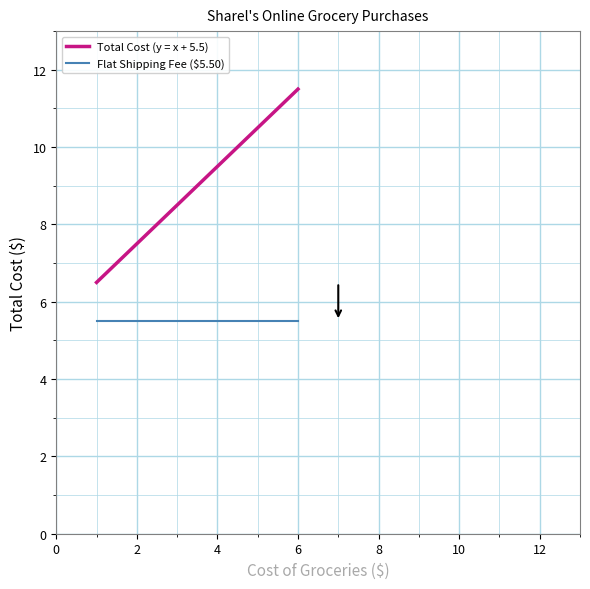

Which series has the largest total across all categories?

Total Cost (y = x + 5.5)